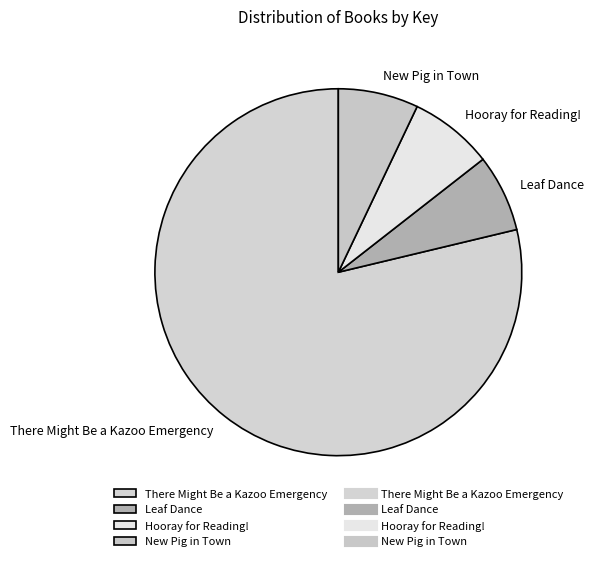

Which slice is the largest?

There Might Be a Kazoo Emergency